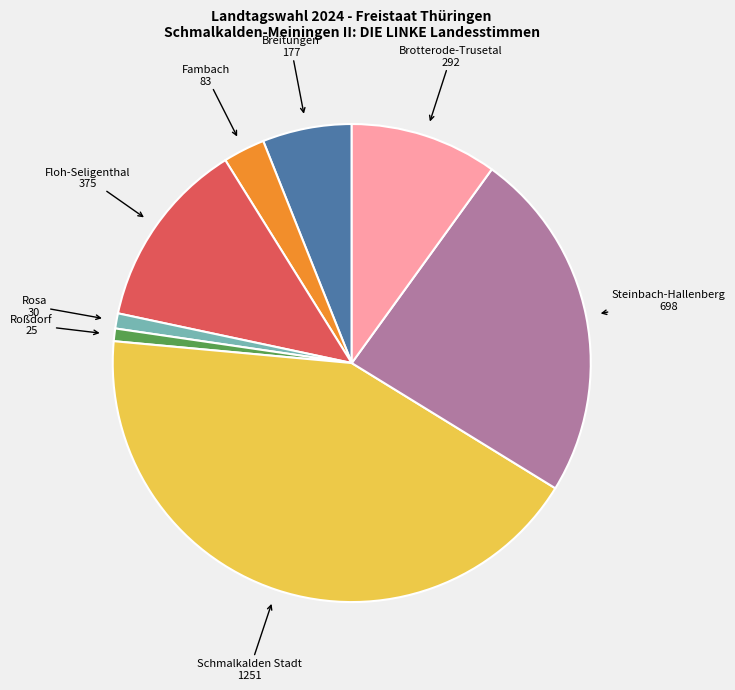

Between Roßdorf and Brotterode-Trusetal, which is larger?

Brotterode-Trusetal